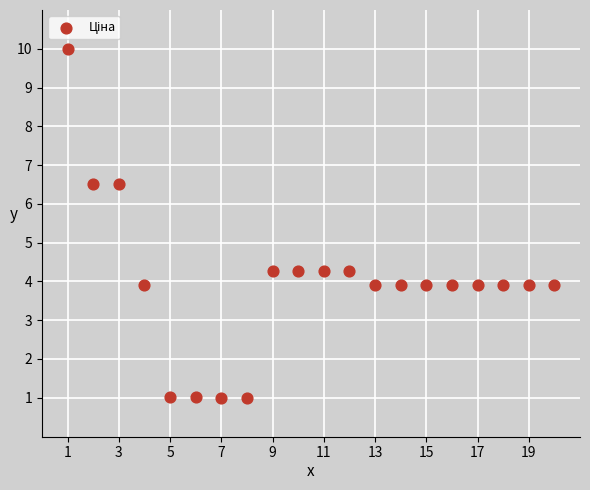

What is the range of X values (max minus min)?

19.0